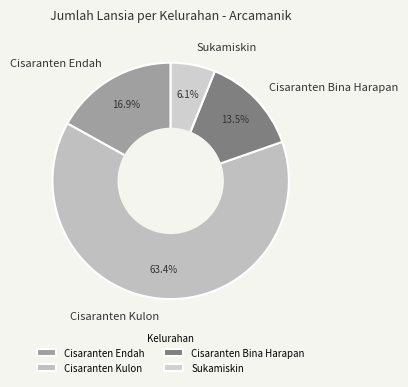

What percentage is the Cisaranten Kulon slice, to the nearest percent?

63%